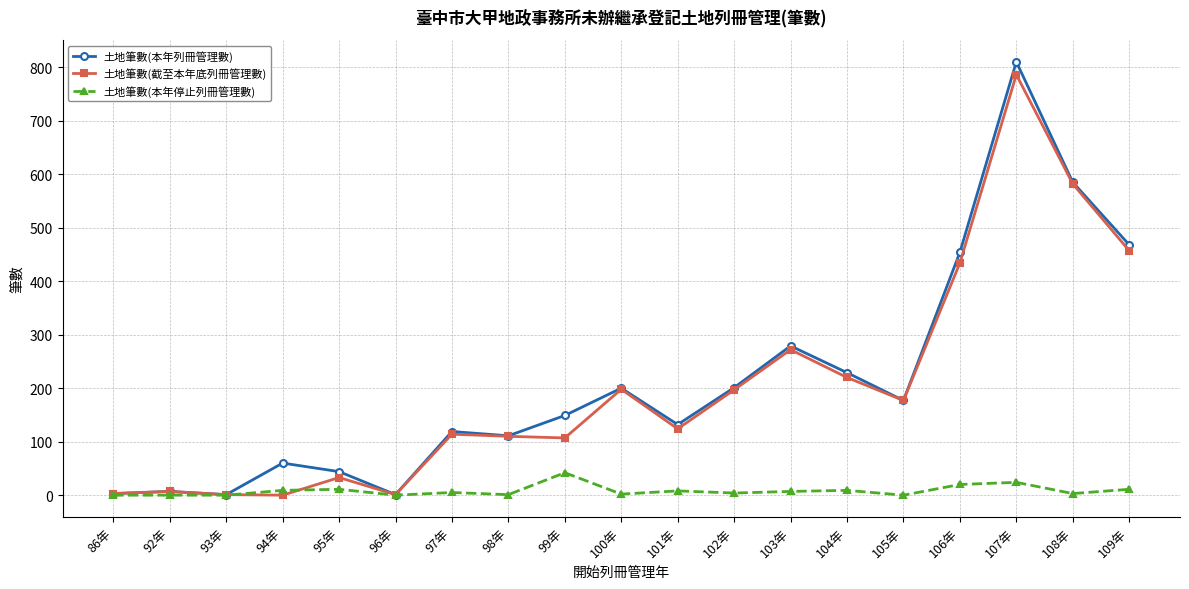

Which series has the largest range (max minus min)?

土地筆數(本年列冊管理數)